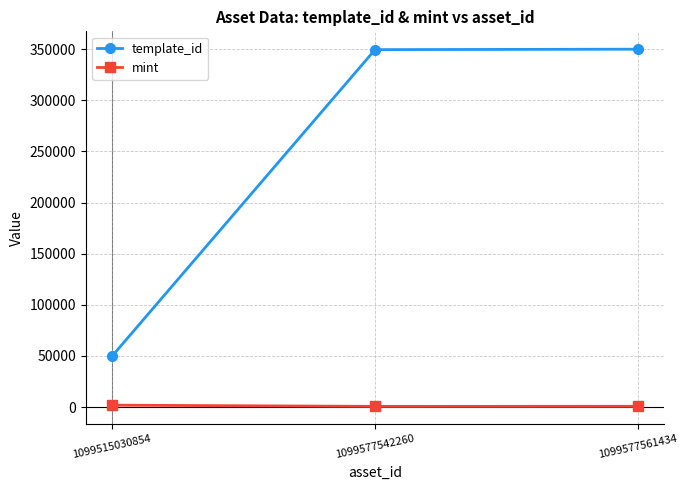

What is the difference between the maximum and minimum values in the mint series?

1167